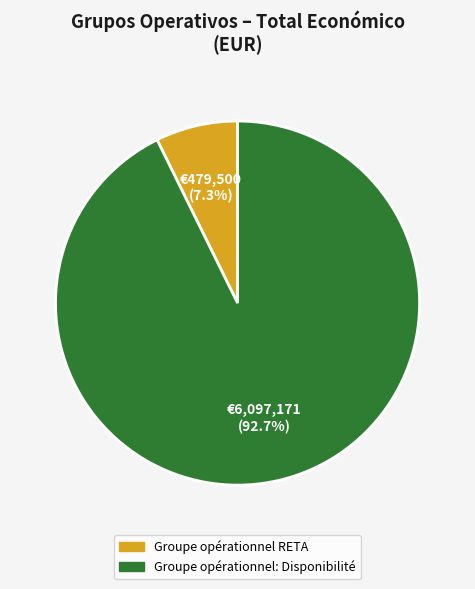

Combined, what portion of the pie is Groupe opérationnel: Disponibilité and Groupe opérationnel RETA?

100.0%